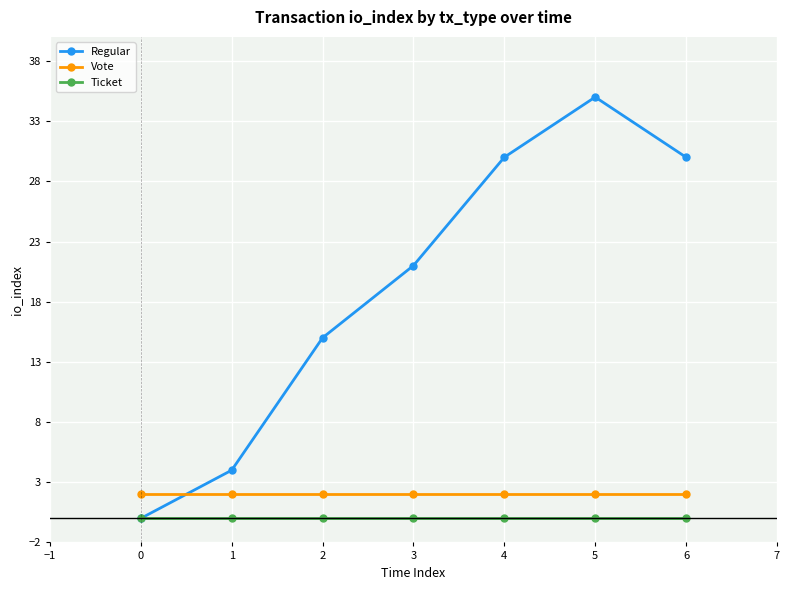

Which series has the largest total across all categories?

Regular